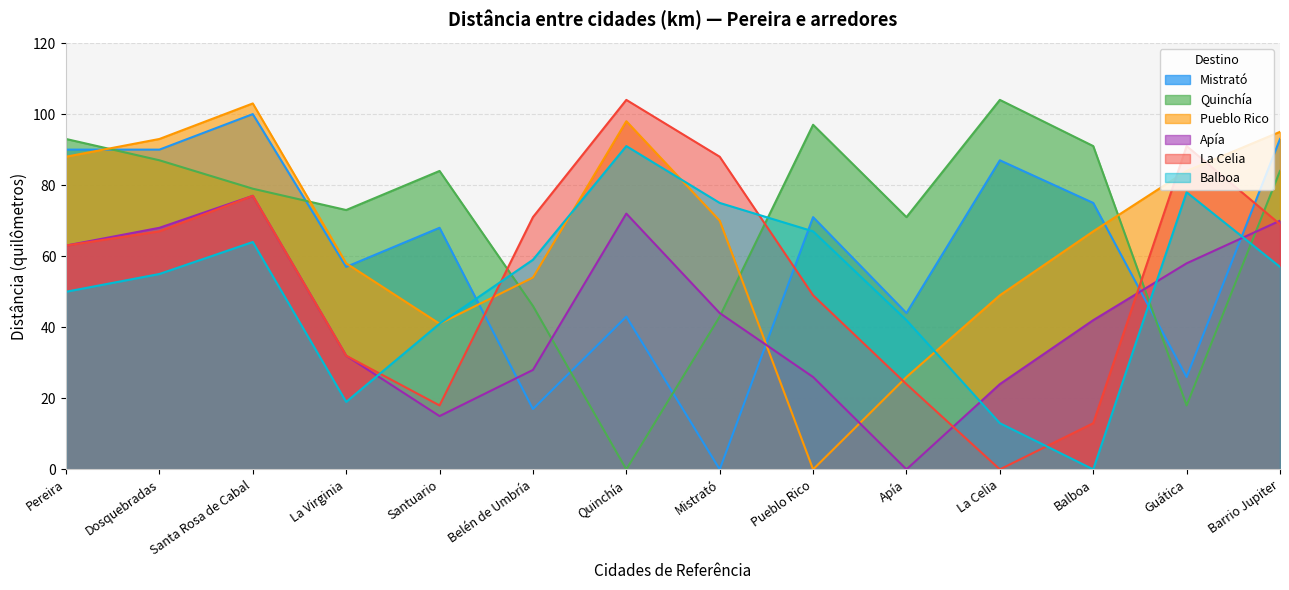

What is the total value across all series at La Virginia?

271